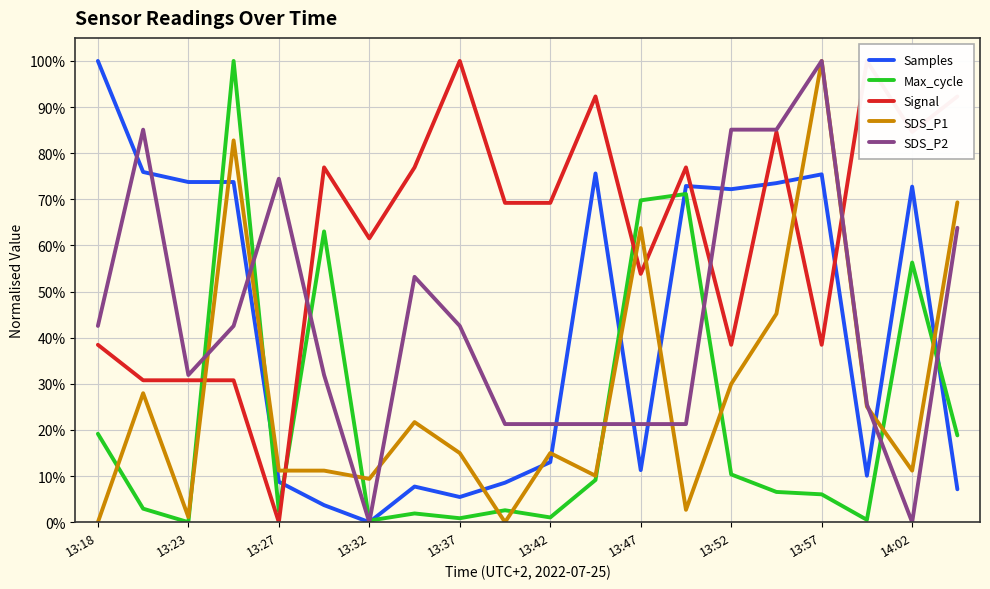

What is the maximum value shown in the chart?

1.0